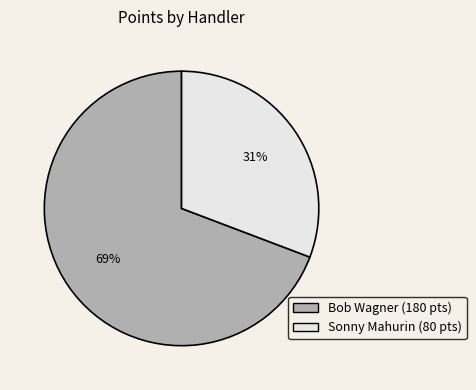

What is the ratio of the value at Sonny Mahurin to the value at Bob Wagner?

0.4